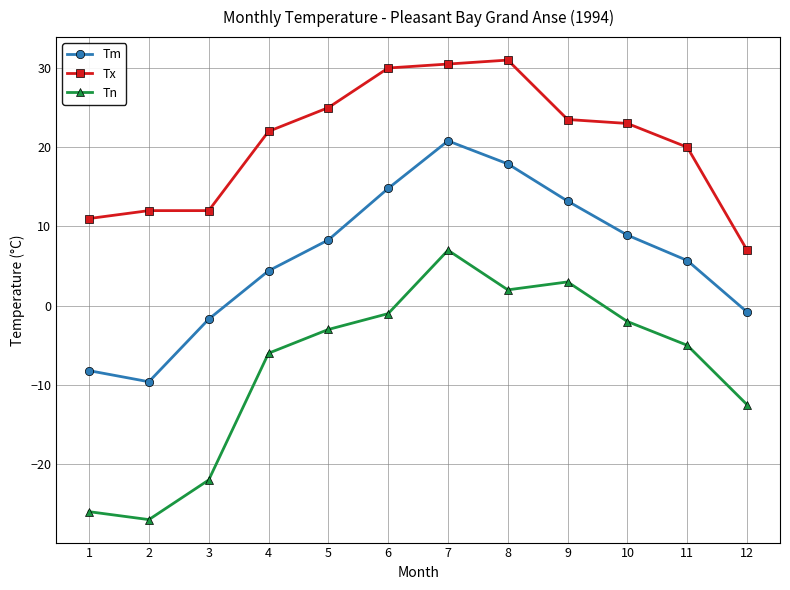

True or false: Tx has a value of 7.0 at 12.

True